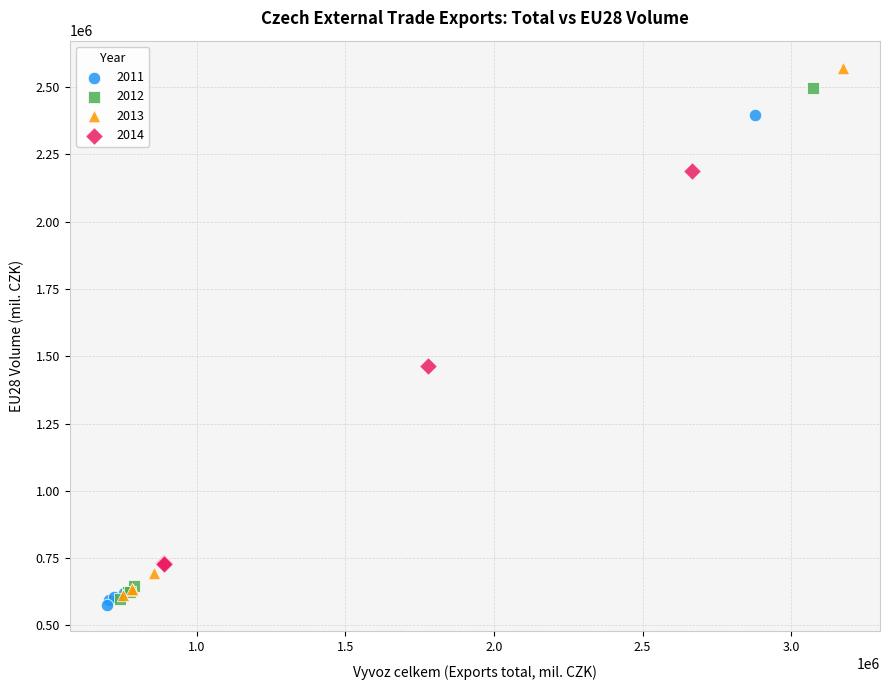

What are all the series names shown in the legend?

2011, 2012, 2013, 2014